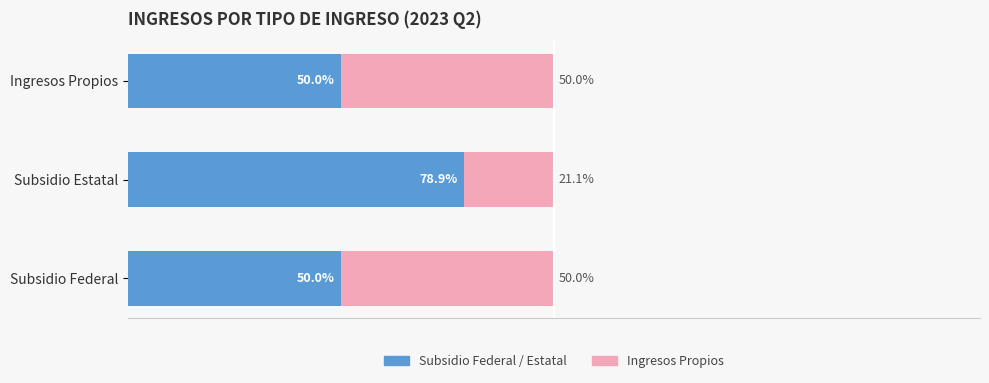

At which label does Subsidio Federal / Estatal reach its peak?

Subsidio Estatal